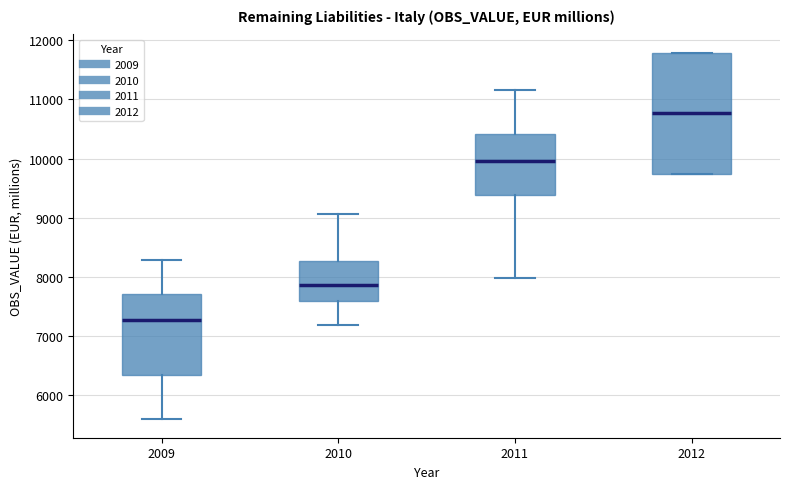

Where does the upper whisker of the box at x = 2011 end on the y-axis? The values are not printed on the chart, so give them approximately, as read against the axis.

11200